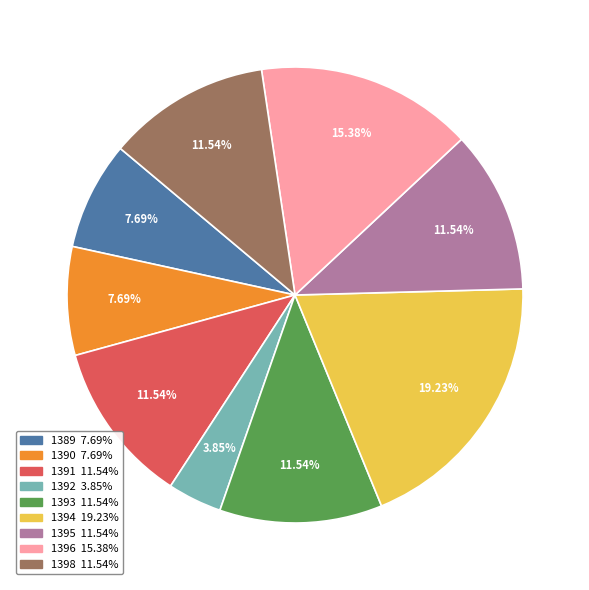

Combined, do 1389 and 1393 account for over 50%?

No